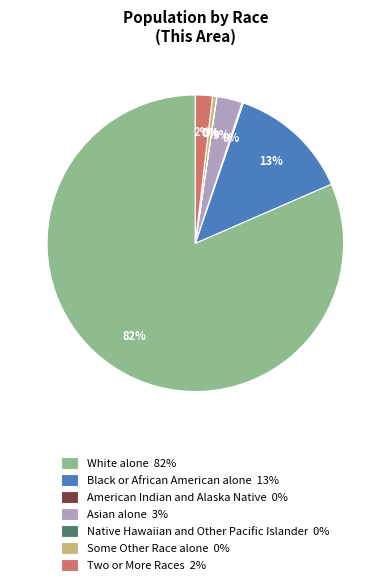

To the nearest percent, what is the average slice percentage?

14%